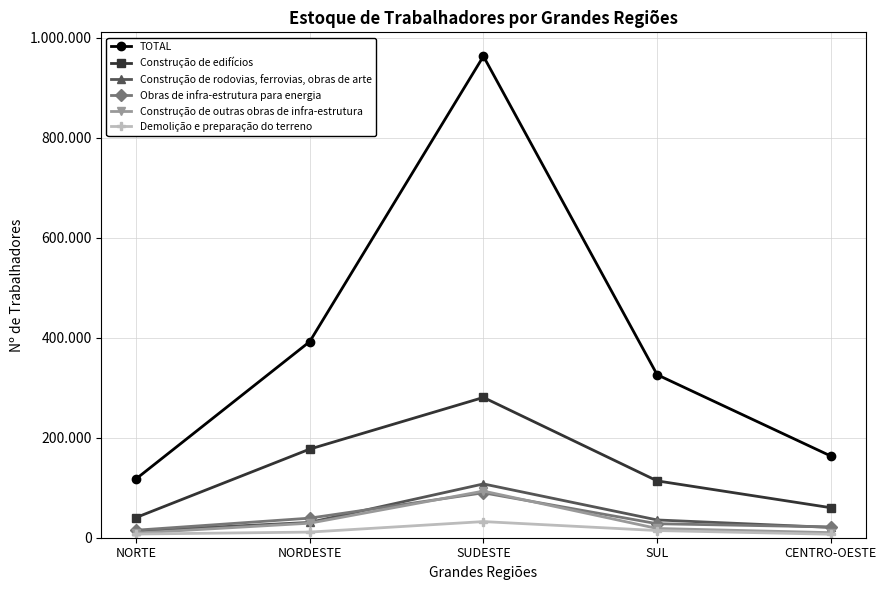

Is this an area chart (filled region under the line)?

No